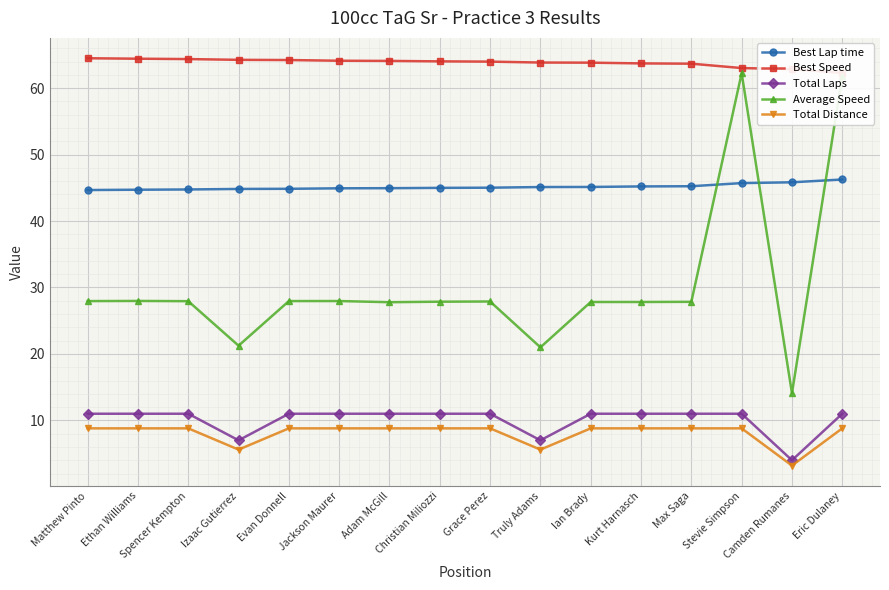

What is the maximum value shown in the chart?

64.5